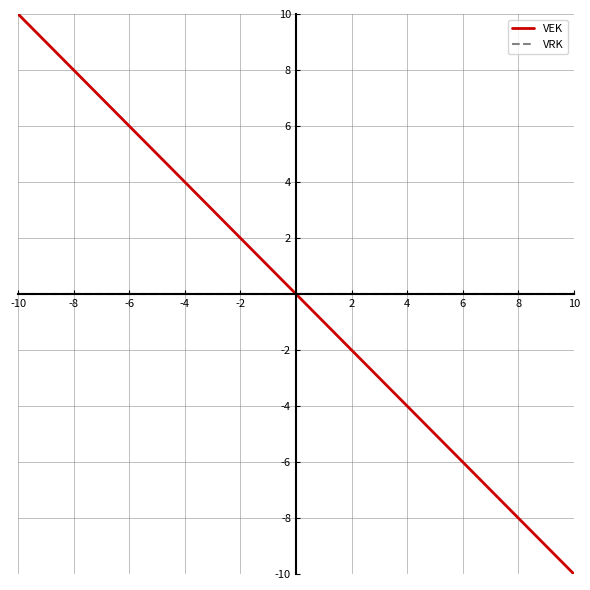

List the series in order of their peak value, lowest first.

VRK, VEK